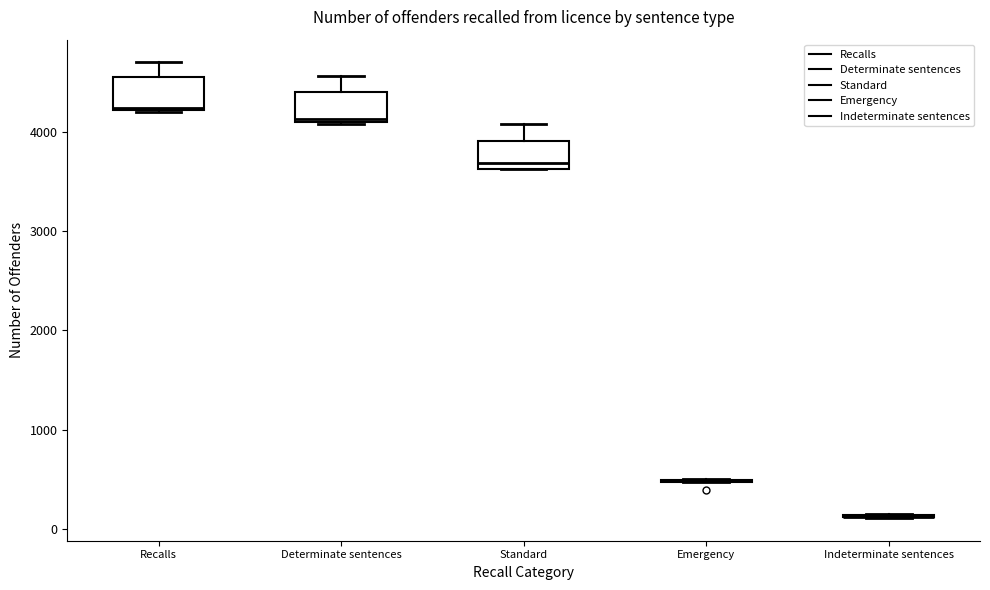

Reading left to right, transcribe this box plot: for each box, give where its median line is, the range the box spans, and where its two whiskers end, as read against the y-axis. The values are not printed on the chart, so give them approximately, as read against the axis.

Recalls: median 4200, box 4200 to 4500, whiskers 4200 to 4700
Determinate sentences: median 4100 (just above the box's lower edge), box 4100 to 4400, whiskers 4100 to 4600
Standard: median 3700, box 3600 to 3900, whiskers 3600 to 4100
Emergency: box collapsed to a line at 500, whiskers 500 to 500
Indeterminate sentences: box collapsed to a line at 100, whiskers 100 to 200